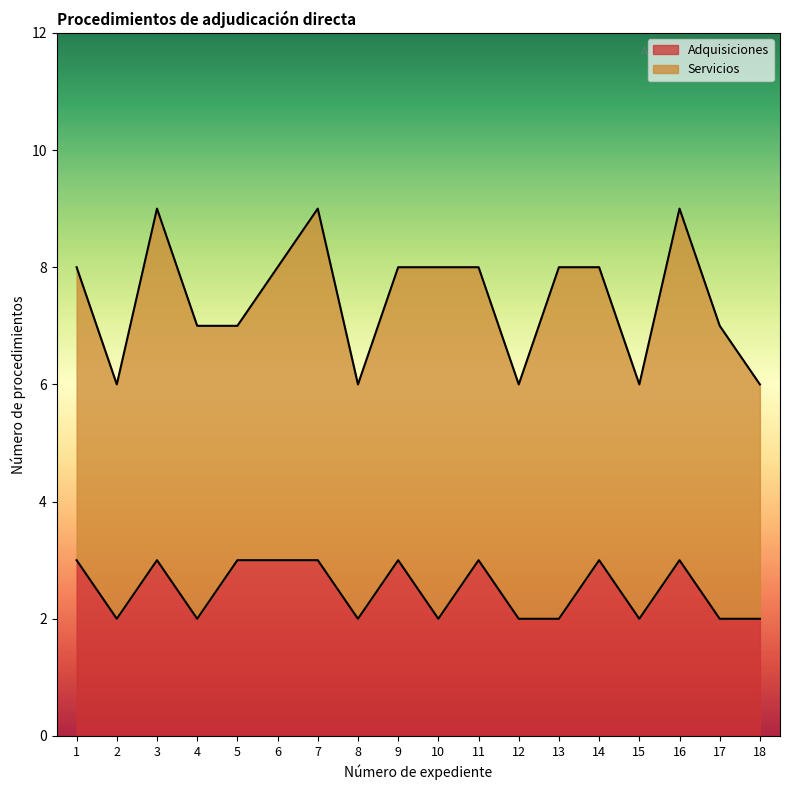

List the labels in order of value, smallest first.

2, 4, 8, 10, 12, 13, 15, 17, 18, 1, 3, 5, 6, 7, 9, 11, 14, 16